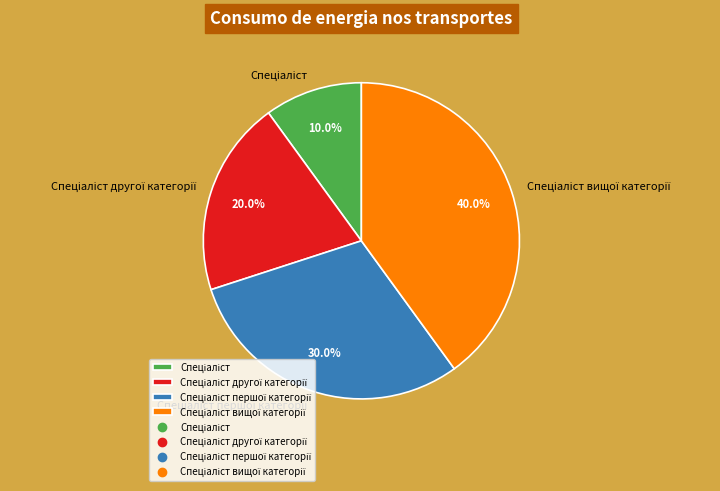

Does any single category account for the majority?

No